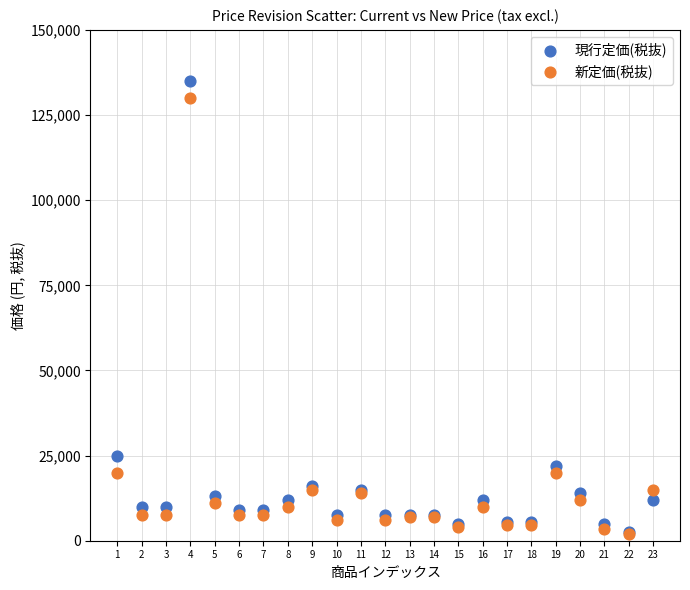

What are all the series names shown in the legend?

現行定価(税抜), 新定価(税抜)